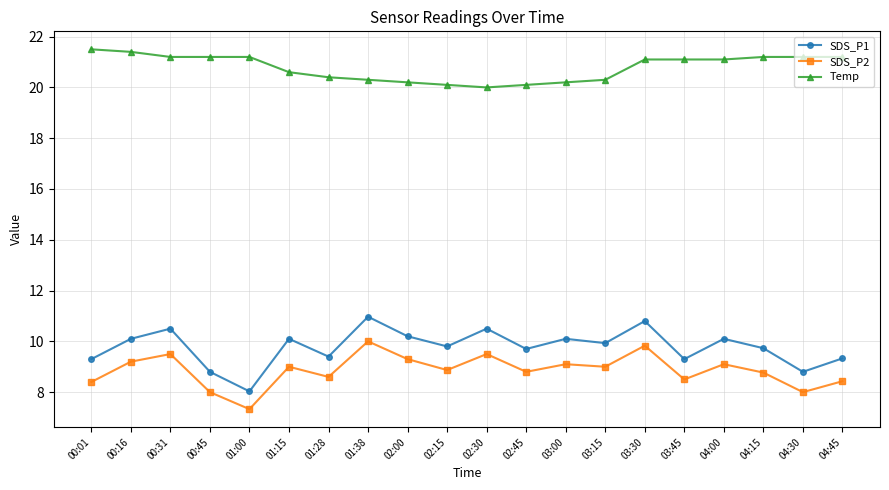

Which series changed the most between 00:16 and 04:30?

SDS_P1